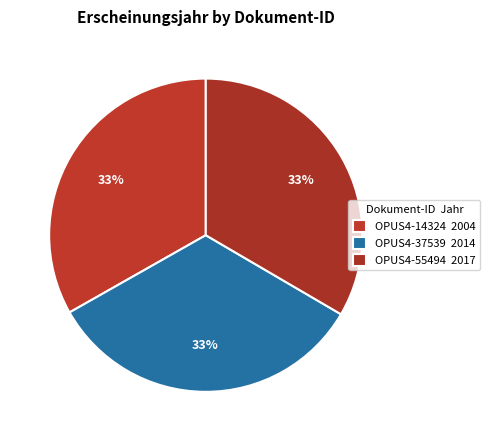

To the nearest percent, what portion does OPUS4-14324 represent?

33%